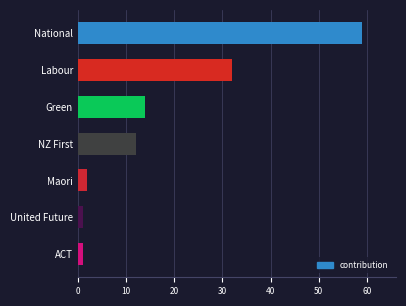

How many values are below 12?

3